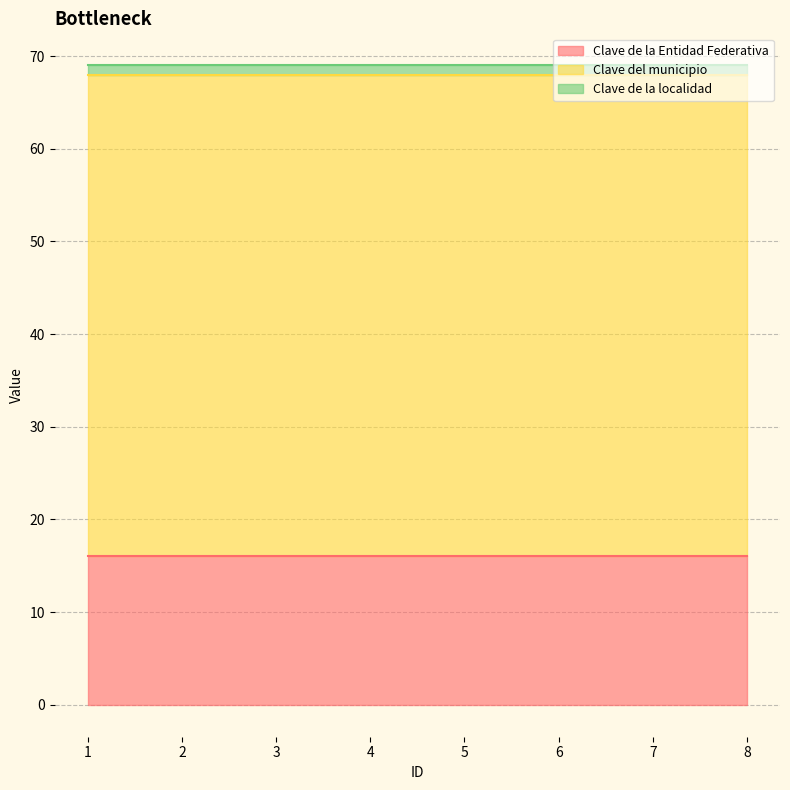

The Clave del municipio series shows 15 at 2. True or false?

False